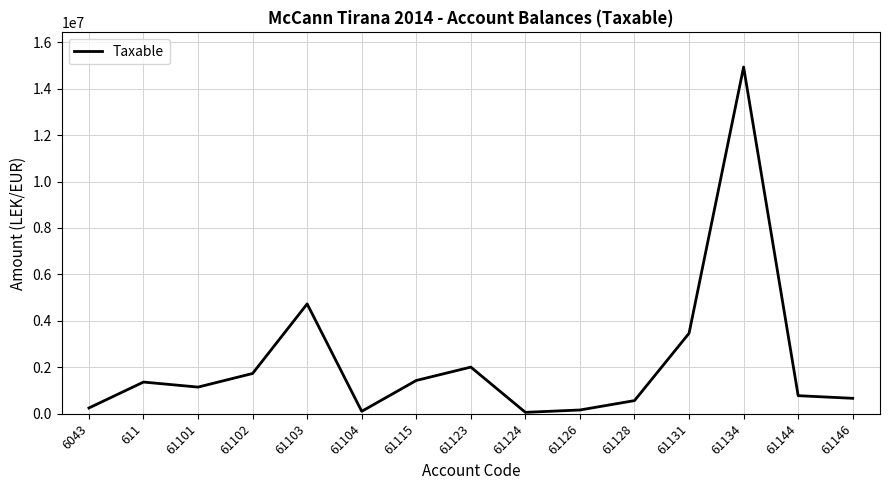

What is the change in value from 61101 to 61134?

+13782115.1